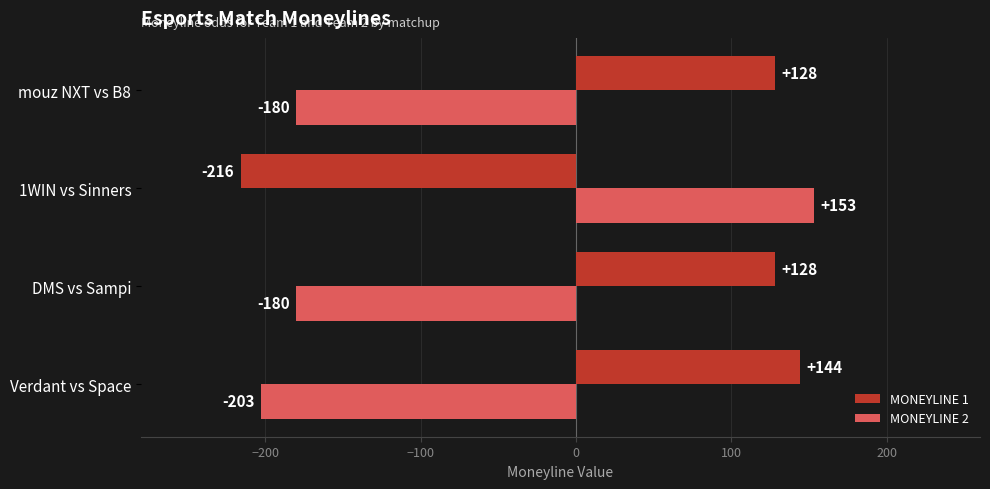

Which series has the widest spread of values?

MONEYLINE 1